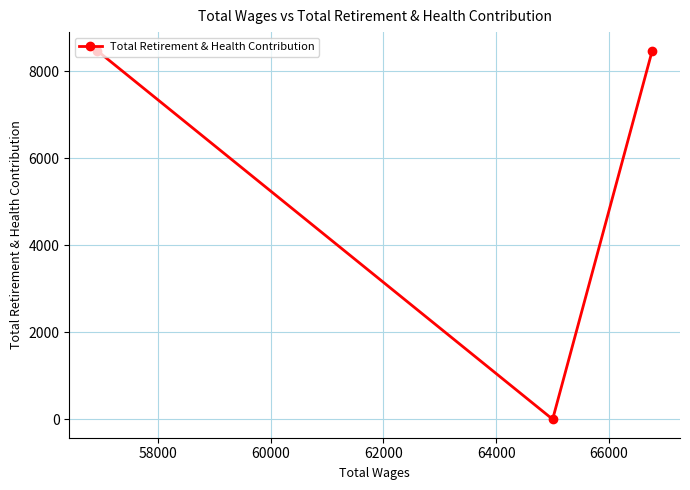

Count the number of categories in the chart.

3